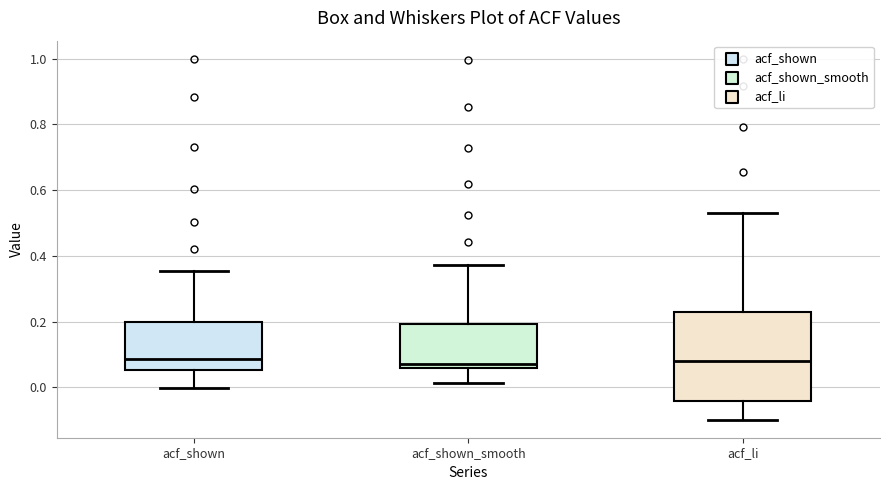

Which box is the tallest, from its lower edge to its upper edge?

acf_li